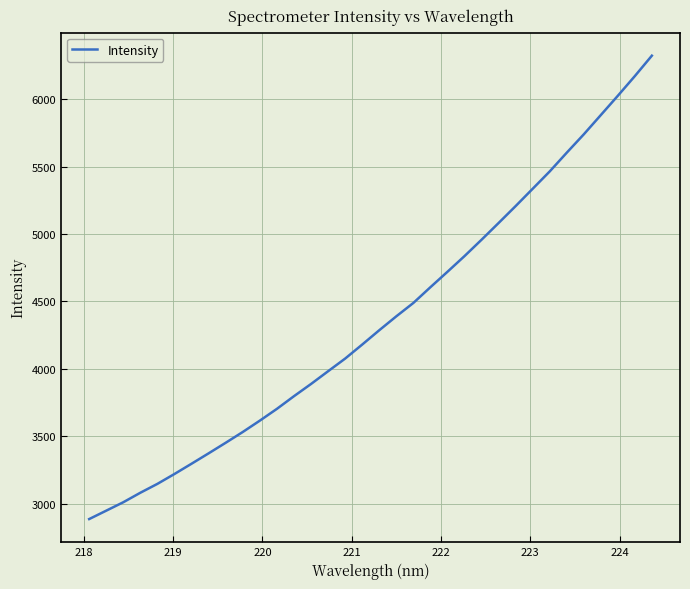

What is the minimum value shown in the chart?

2886.3